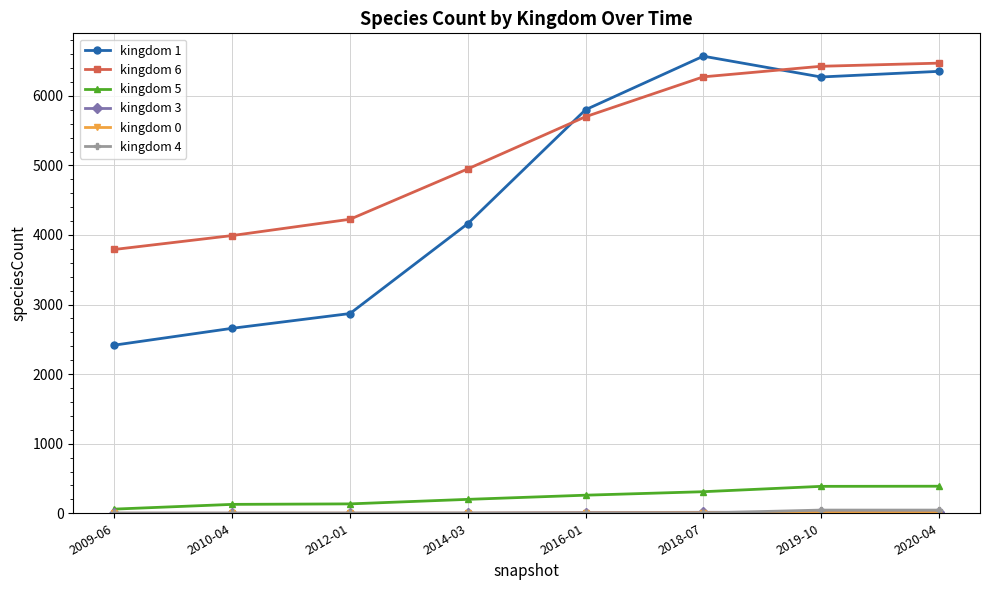

Where is the first local minimum for kingdom 1?

2019-10